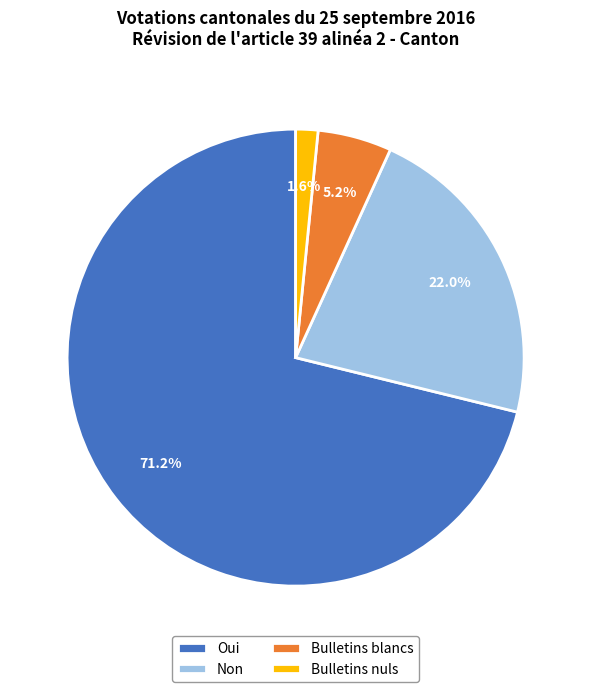

Combined, do Bulletins blancs and Non account for over 50%?

No